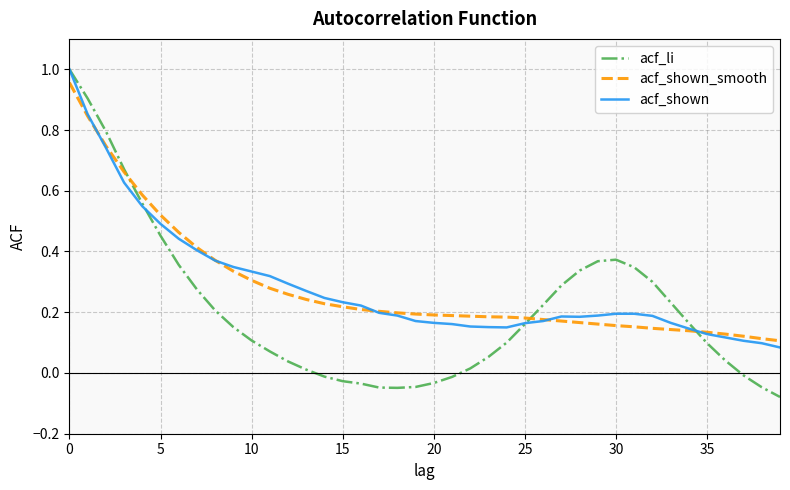

Which series has the largest range (max minus min)?

acf_li